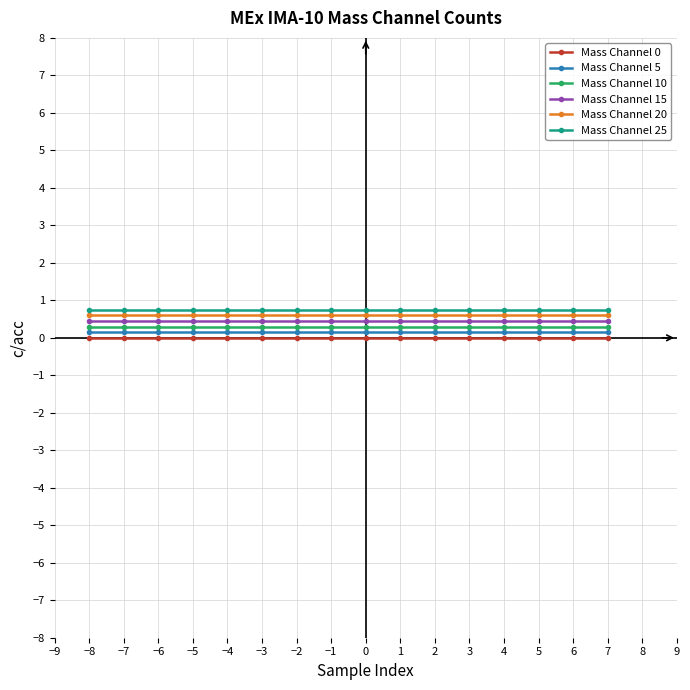

What is the label of the 8th point from the left?

−1